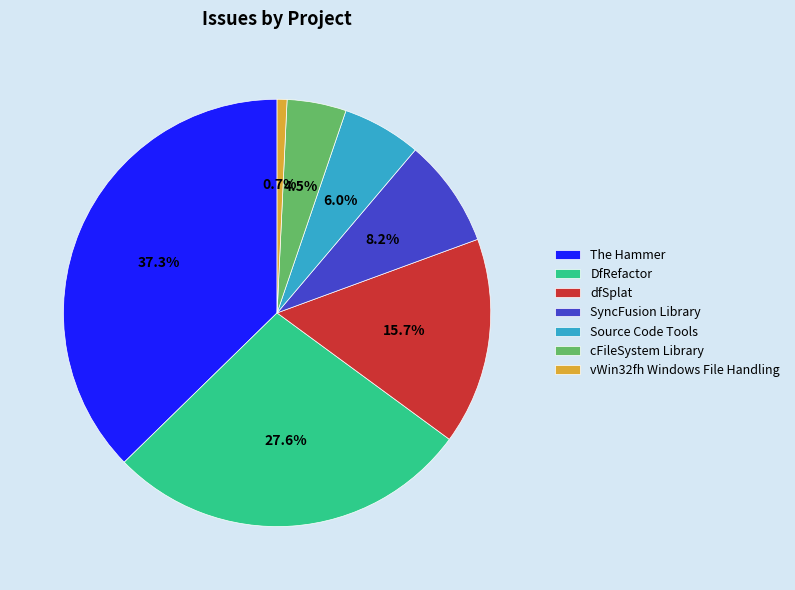

To the nearest percent, what is the combined percentage of dfSplat and vWin32fh Windows File Handling?

16%